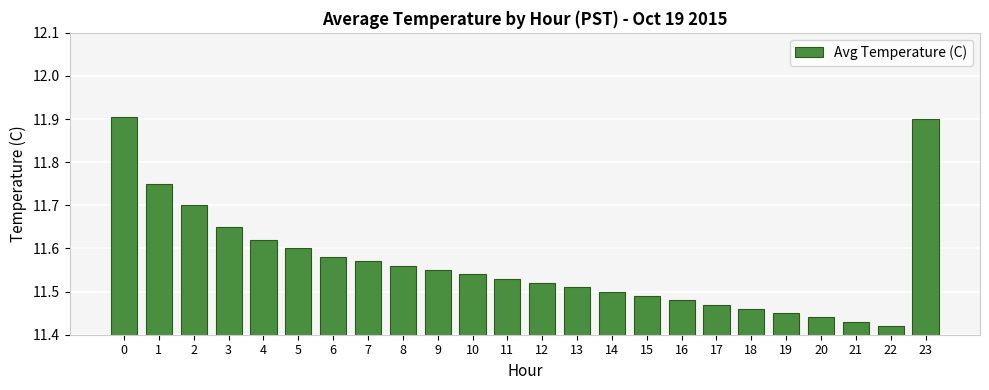

Which label corresponds to the smallest value in the chart?

22